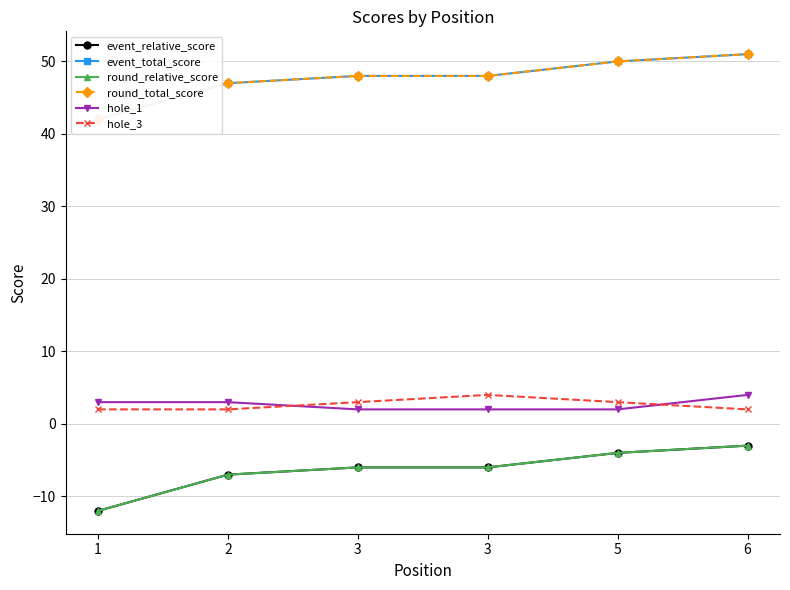

Is it true that event_relative_score equals -2 at 1?

False